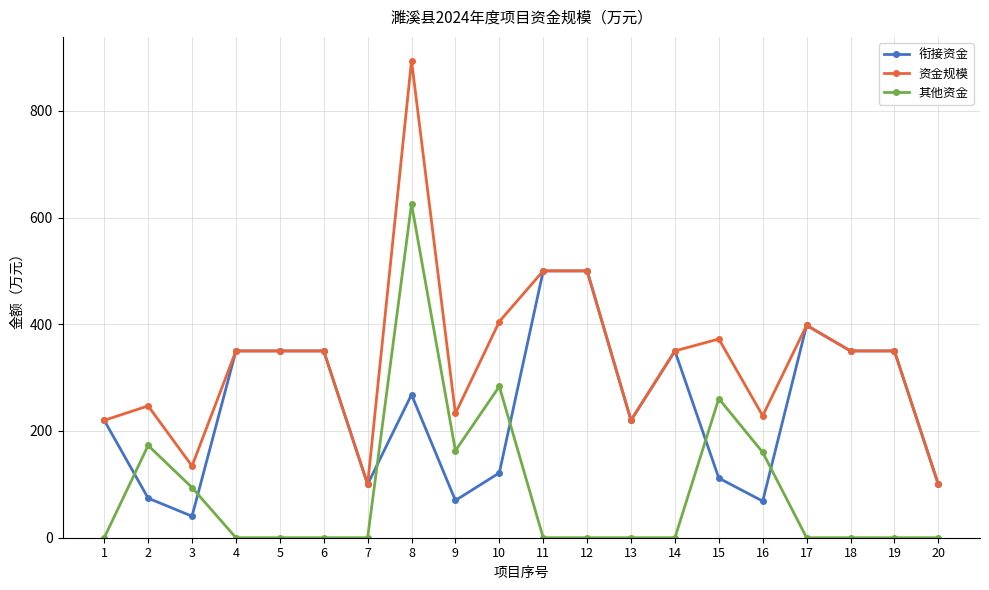

True or false: 其他资金 and 衔接资金 intersect in this chart.

True